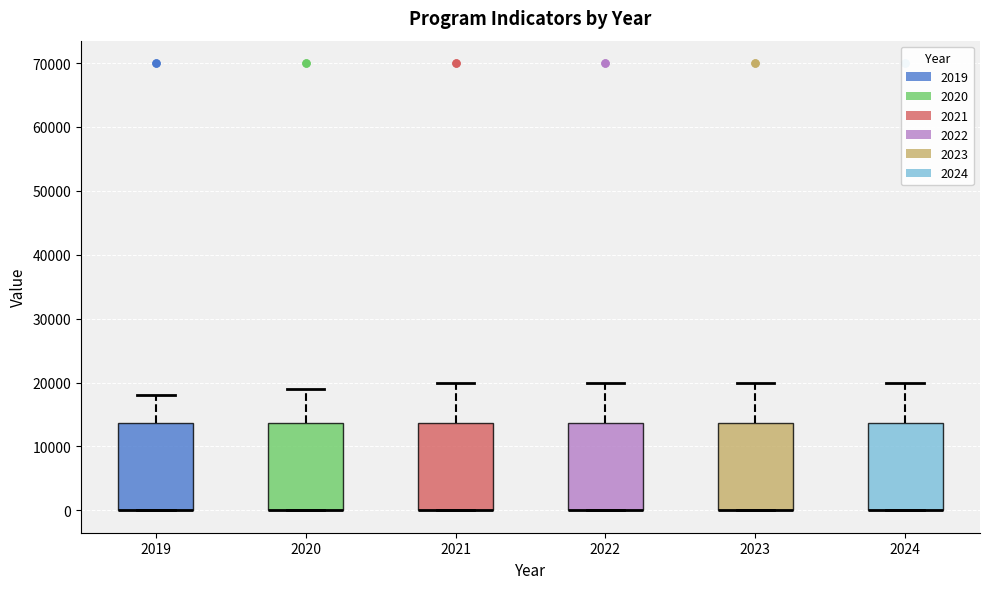

Reading left to right, read every box against the y-axis: the position of its median line, the range the box covers, and the ends of its whiskers. The values are not printed on the chart, so give them approximately, as read against the axis.

2019: median 0 (drawn on the box's lower edge), box 0 to 14000, whiskers 0 to 18000
2020: median 0 (drawn on the box's lower edge), box 0 to 14000, whiskers 0 to 19000
2021: median 0 (drawn on the box's lower edge), box 0 to 14000, whiskers 0 to 20000
2022: median 0 (drawn on the box's lower edge), box 0 to 14000, whiskers 0 to 20000
2023: median 0 (drawn on the box's lower edge), box 0 to 14000, whiskers 0 to 20000
2024: median 0 (drawn on the box's lower edge), box 0 to 14000, whiskers 0 to 20000